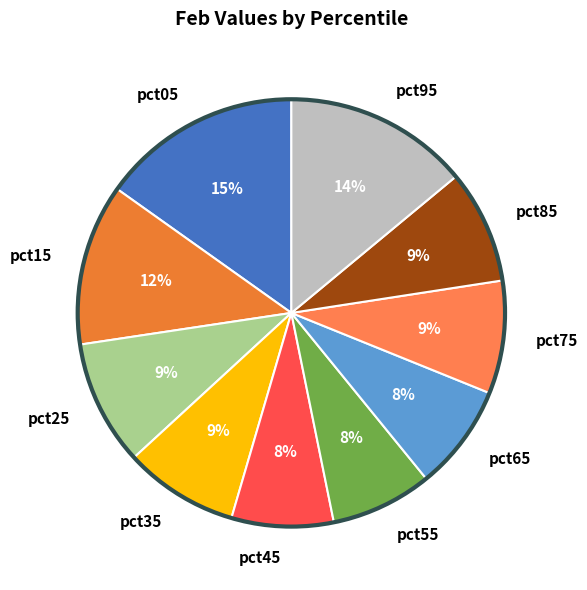

Which category has the biggest portion of the pie?

pct05